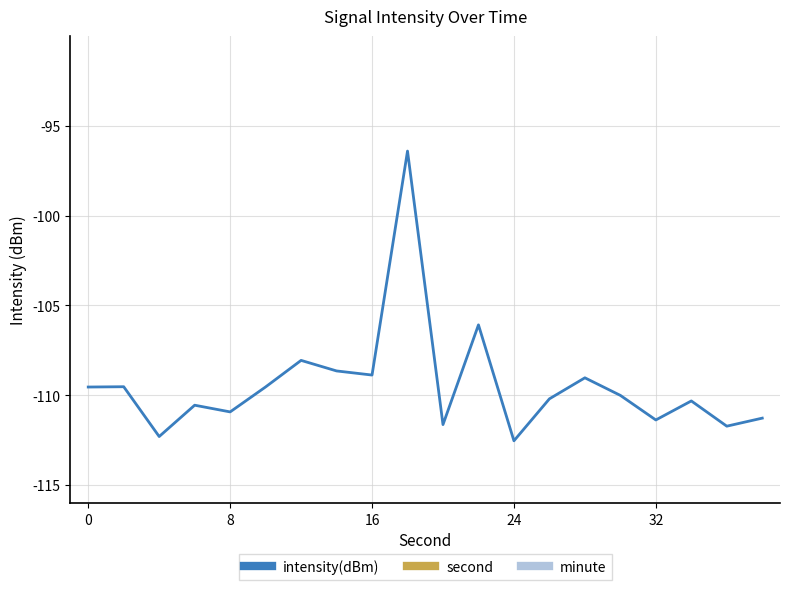

What is the minimum value for intensity(dBm)?

-112.5